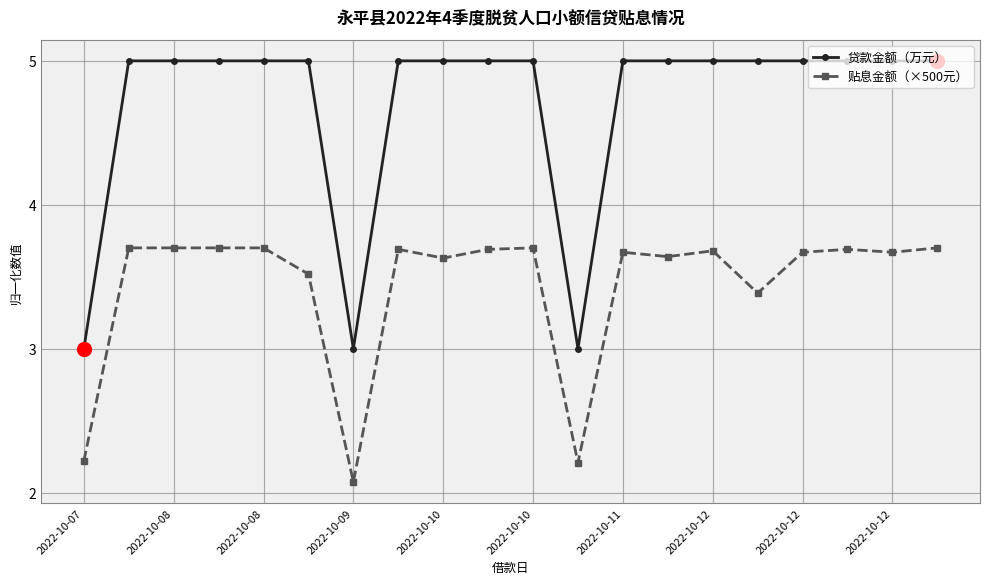

List the series in order of their peak value, lowest first.

贴息金额（×500元）, 贷款金额（万元）